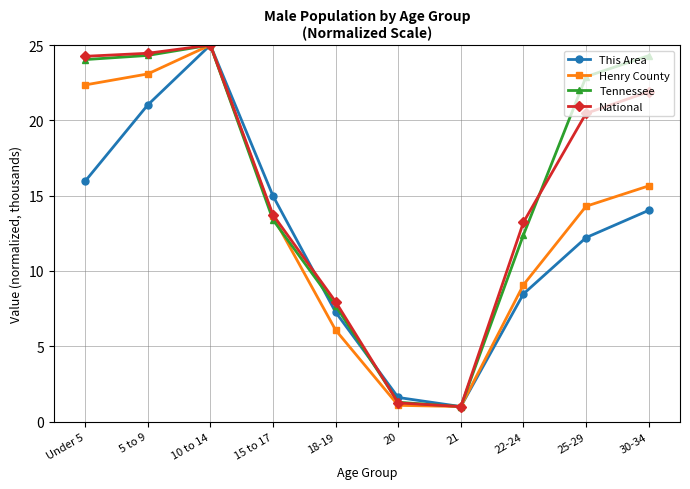

Between 20 and 25-29, which series saw the biggest shift?

Tennessee